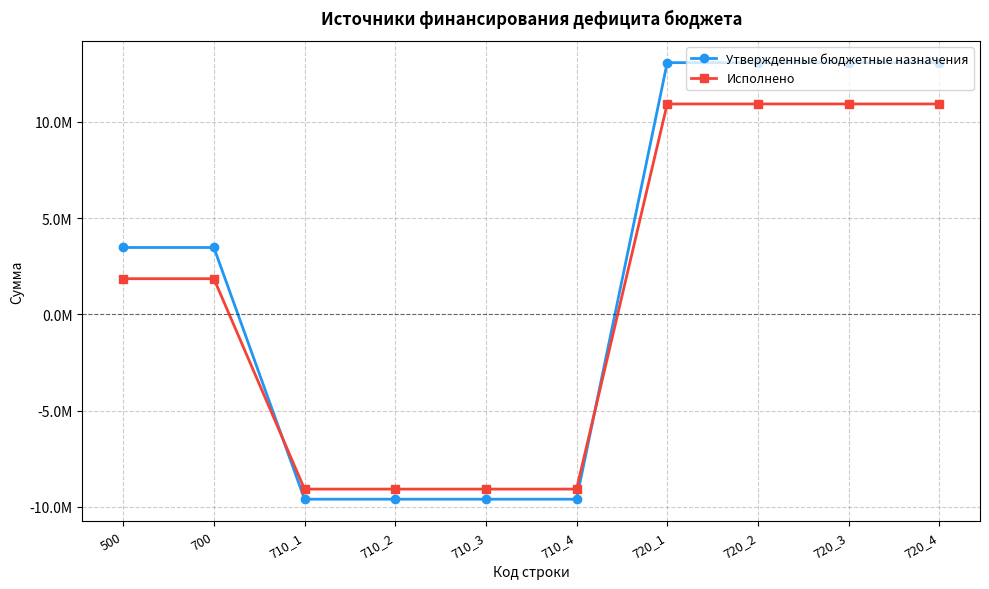

What are all the series names shown in the legend?

Утвержденные бюджетные назначения, Исполнено